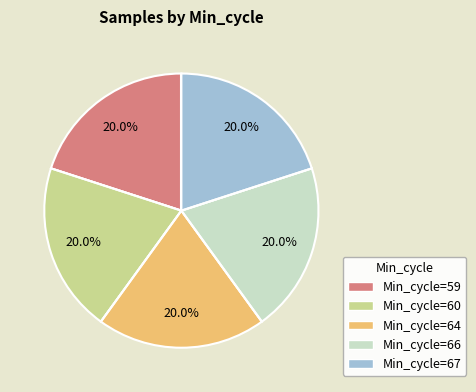

Count the number of slices in the pie.

5